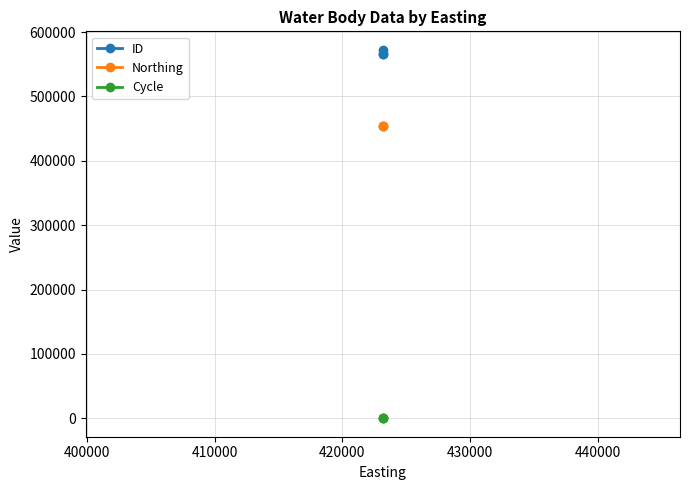

True or false: Cycle has a value of 1 at 390000.

False